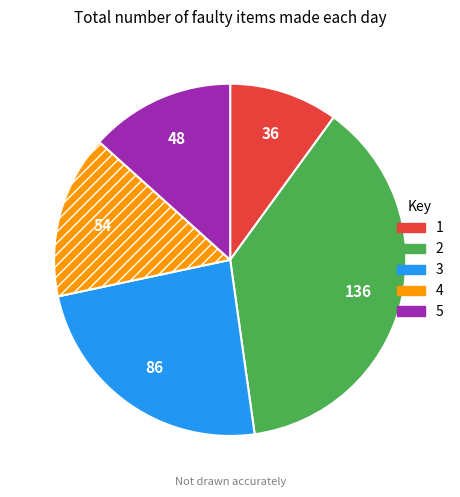

How many segments does this pie chart have?

5